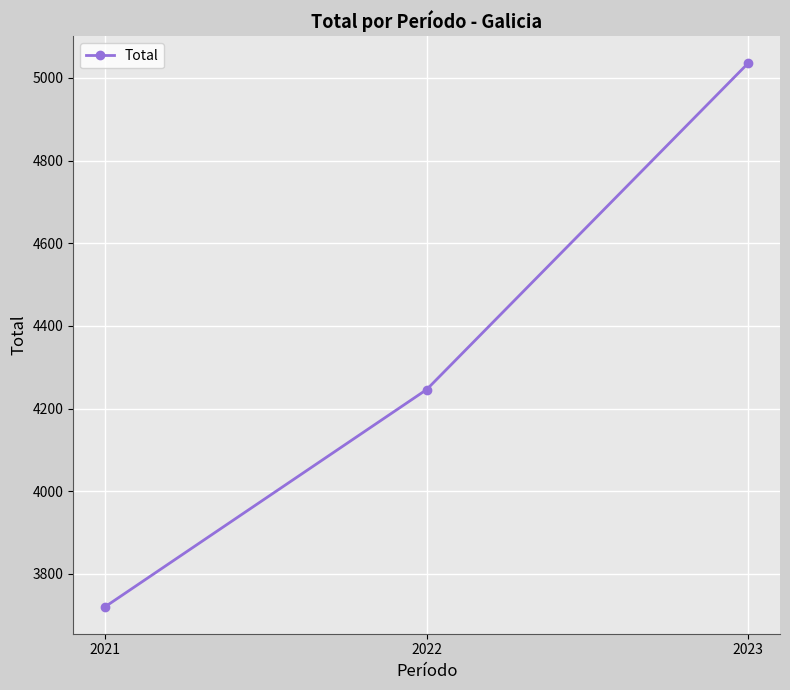

How many distinct data groups are displayed?

1